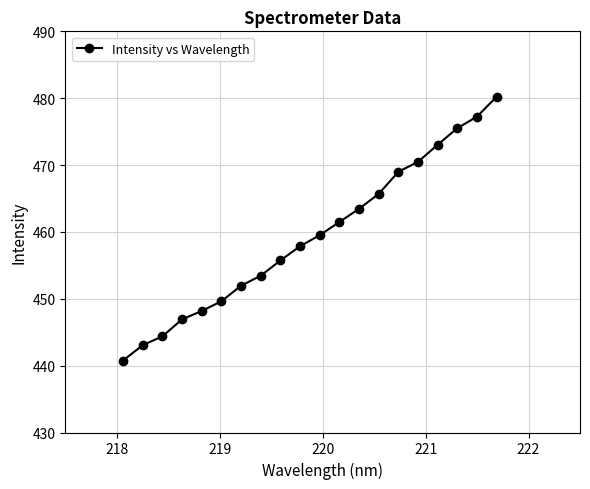

True or false: there are more than 1 points higher than both neighbors.

False